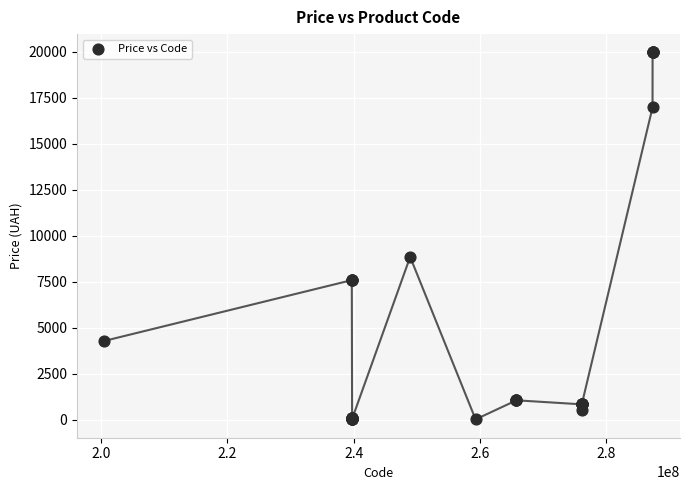

What Y value in the scatter plot is closest to 9997?

8856.7